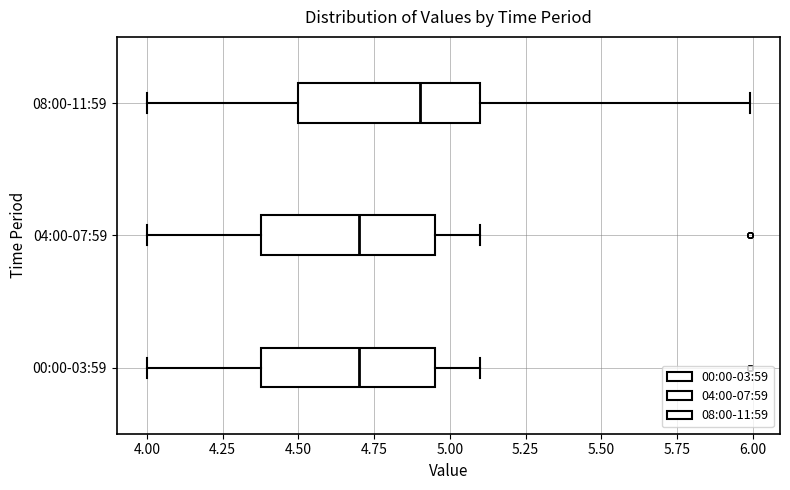

Which box's median line is the furthest to the right?

08:00-11:59